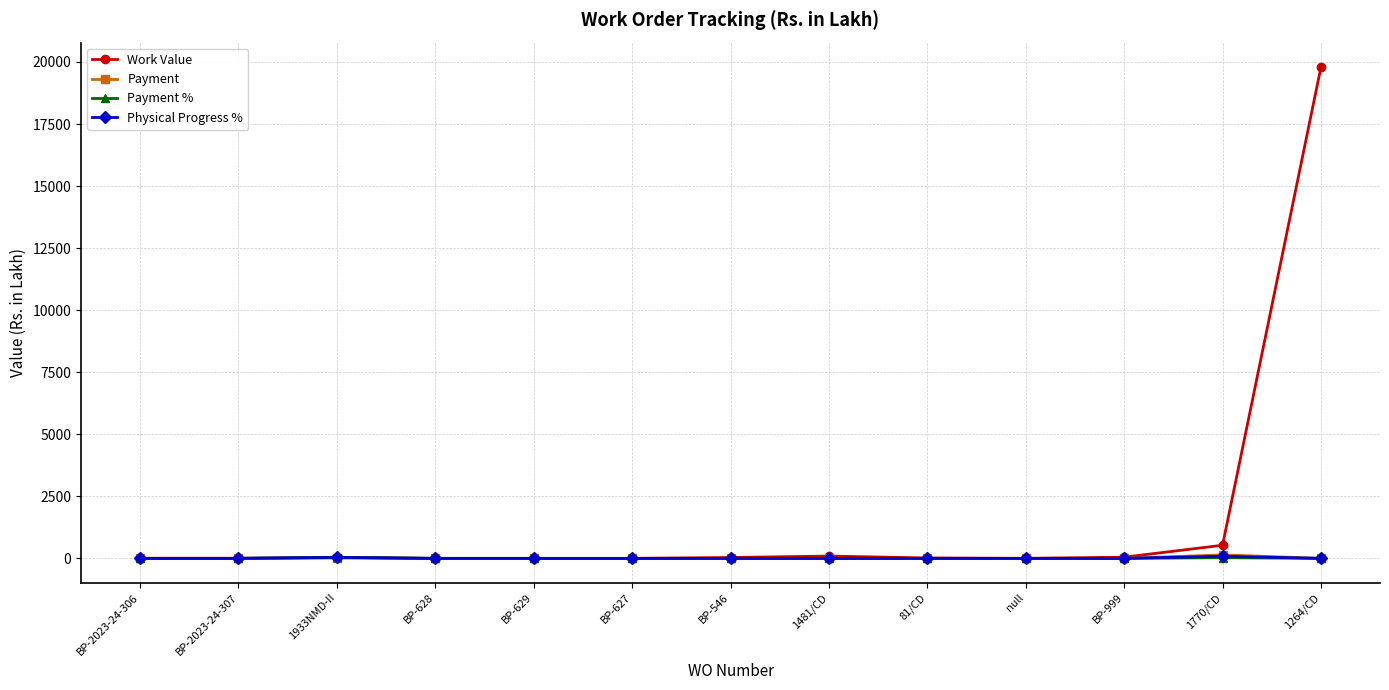

What value does the Work Value series have at 1770/CD?

528.5